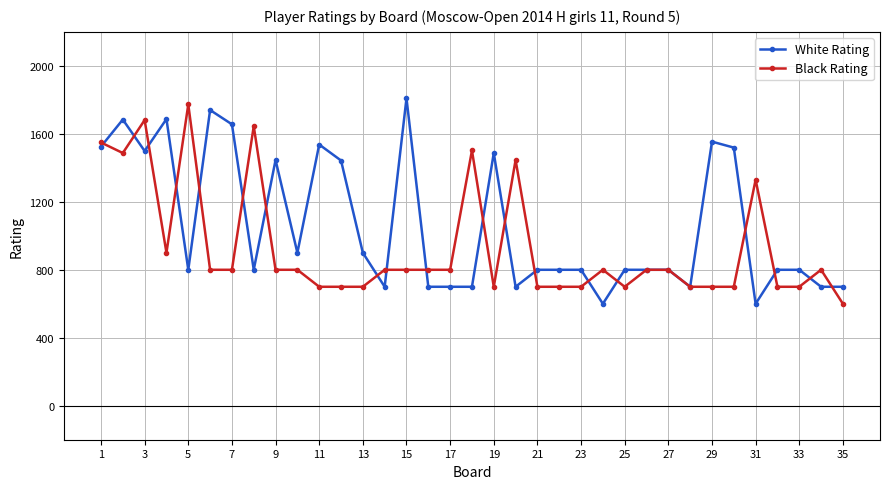

True or false: Black Rating has more than 2 interior local peaks.

True